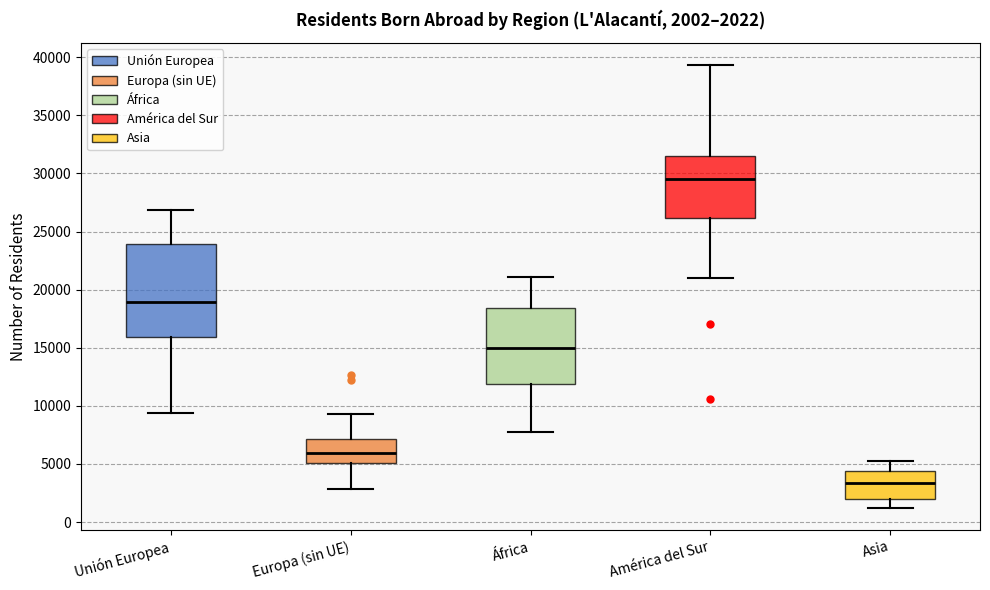

Which box's median line is the lowest?

Asia